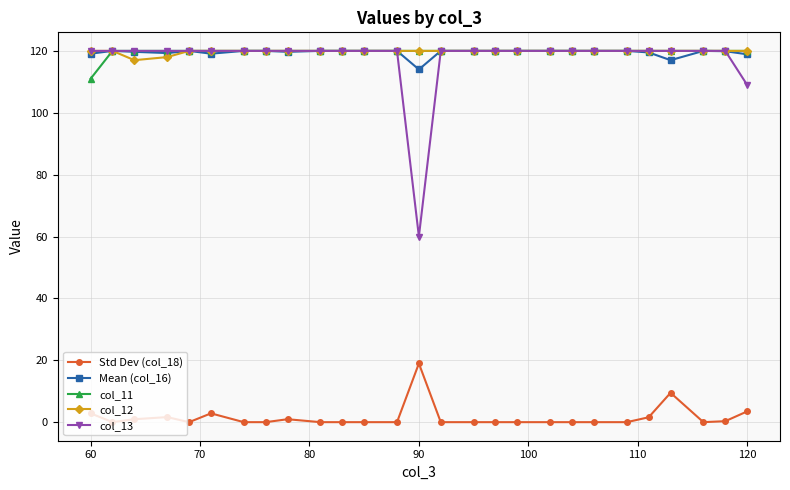

At how many categories does at least one series exceed 55?

27